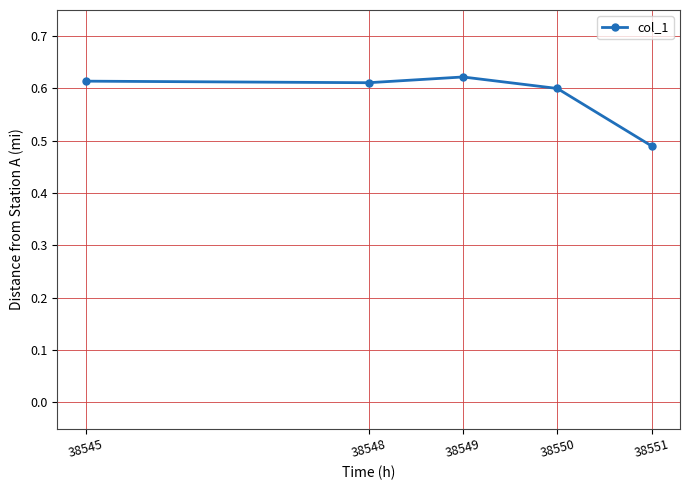

How many values are between 0 and 1?

5